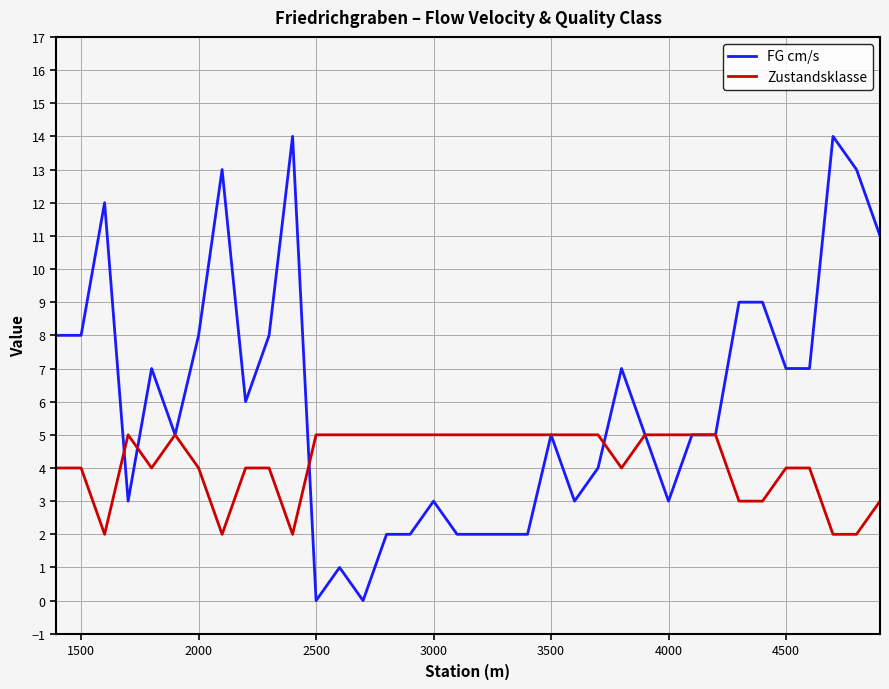

Which series has the largest total across all categories?

FG cm/s